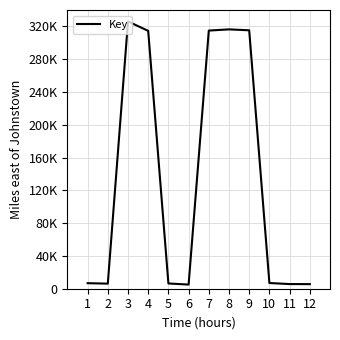

Is this an area chart (filled region under the line)?

No